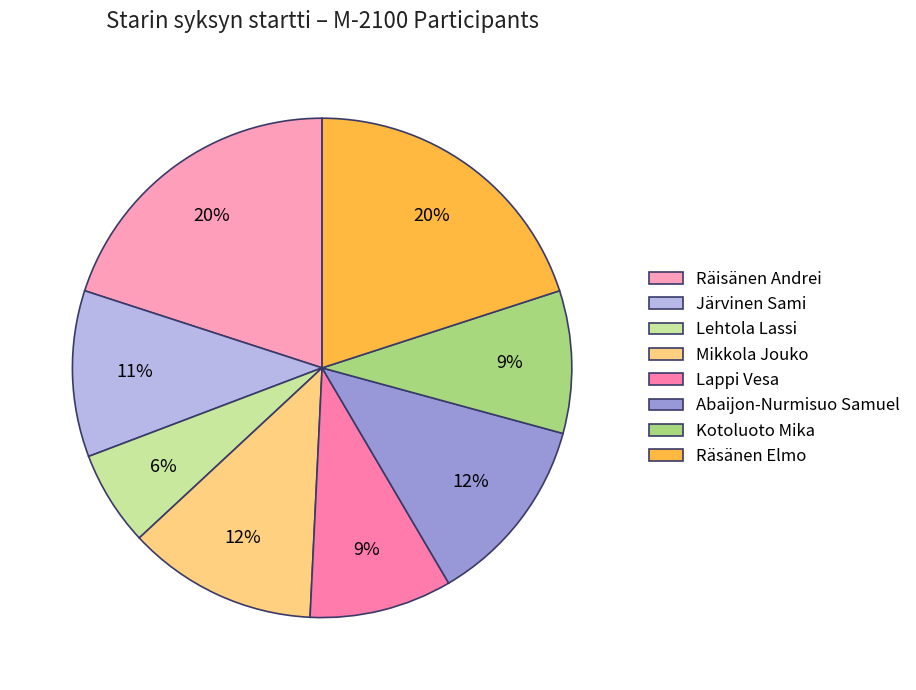

Which category has the biggest portion of the pie?

Räisänen Andrei